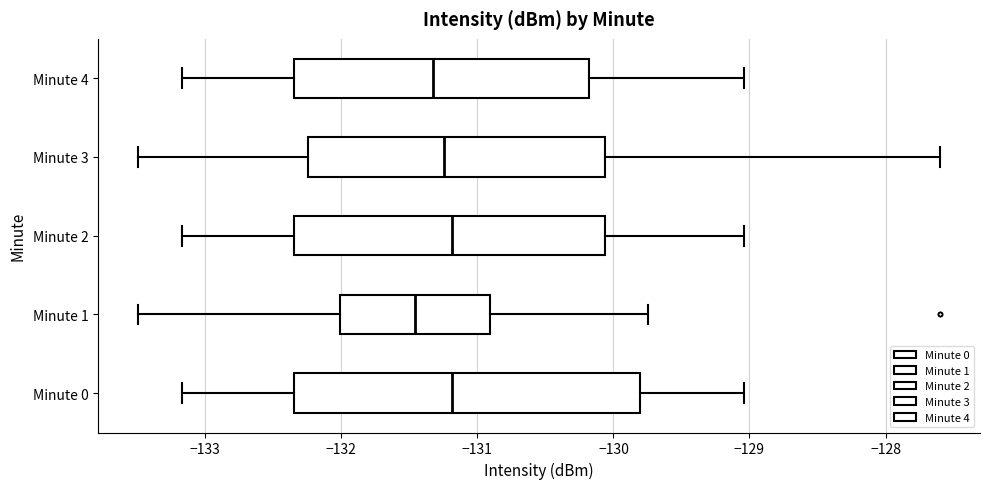

Where is the right edge of the box for Minute 1 on the x-axis? The values are not printed on the chart, so give them approximately, as read against the axis.

-130.9